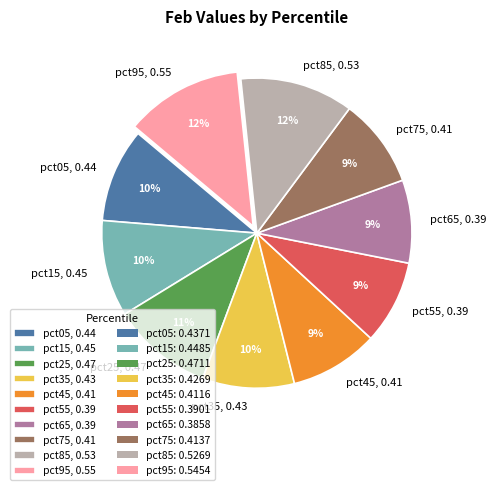

Combined, do pct85, 0.53 and pct35, 0.43 account for over 50%?

No